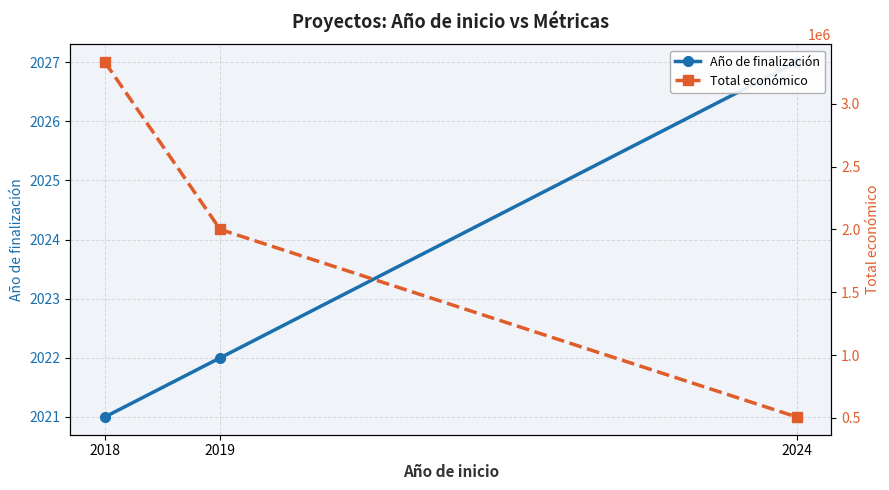

At 2019, list the series in order from smallest to largest.

Año de finalización, Total económico